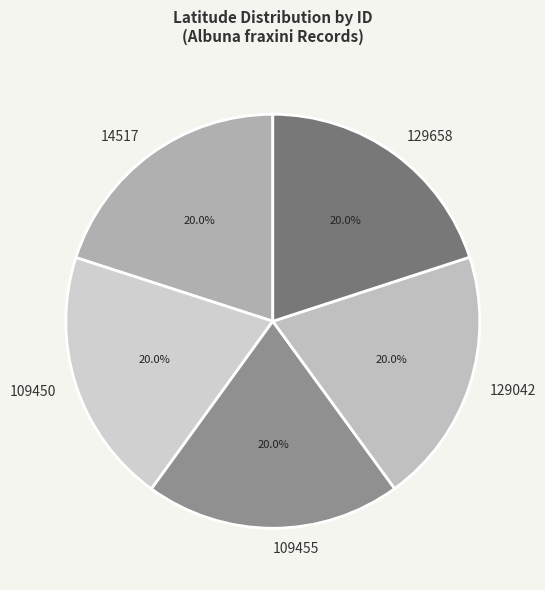

What percentage is the 14517 slice, to the nearest percent?

20%